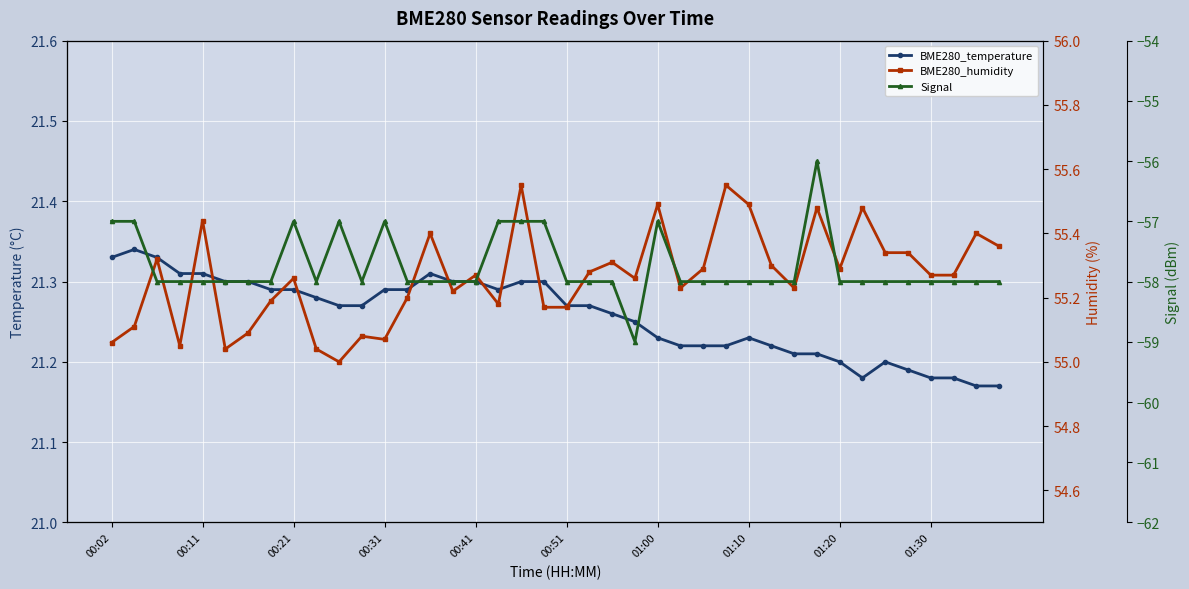

True or false: Signal and BME280_temperature cross at least once.

False